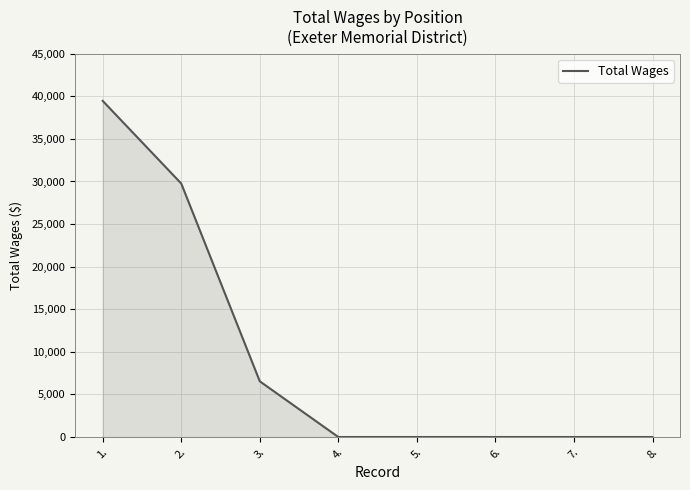

What is the approximate value at 1., to the nearest 100?

39500